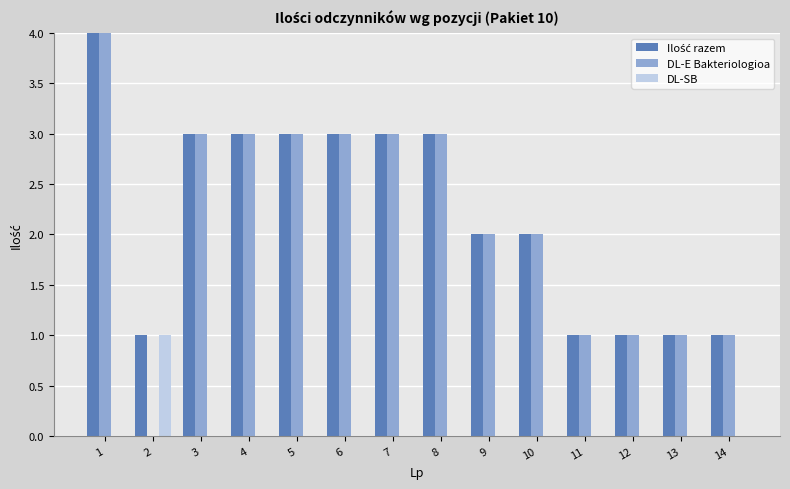

What is the spread (max minus min) of values at 7?

3